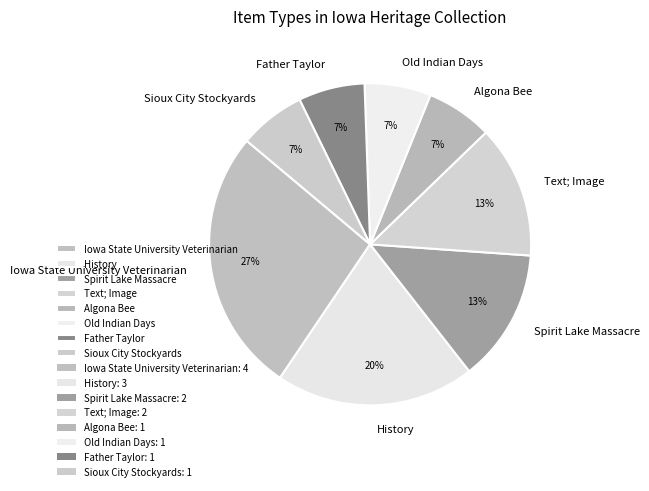

Combined, do Father Taylor and Sioux City Stockyards account for over 50%?

No